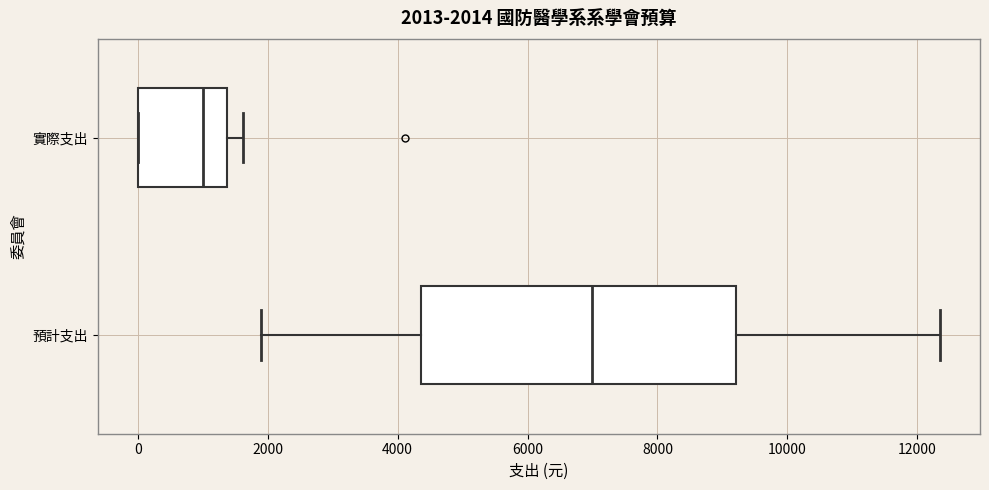

Which box has the furthest to the left median line?

實際支出